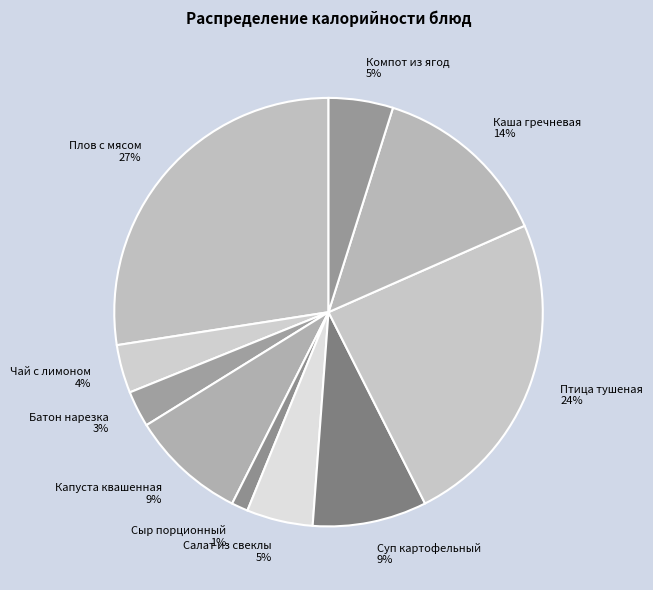

How many slices are in this pie chart?

10